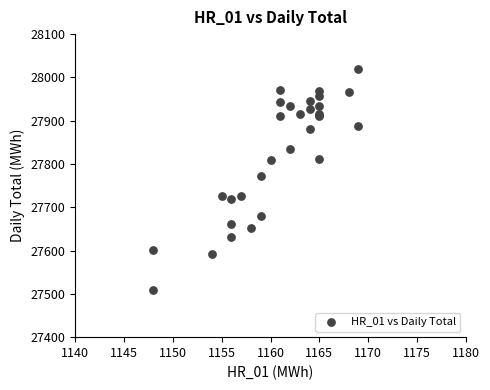

What Y value in the scatter plot is closest to 27764?

27773